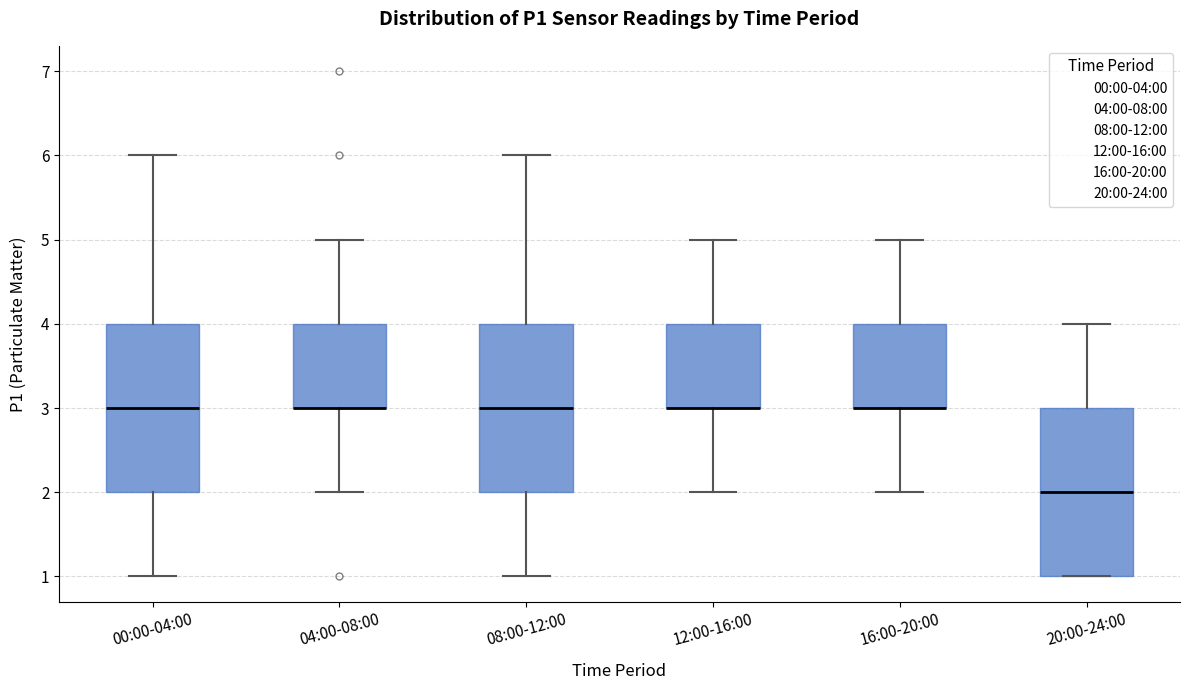

Reading left to right, read every box against the y-axis: the position of its median line, the range the box covers, and the ends of its whiskers. The values are not printed on the chart, so give them approximately, as read against the axis.

00:00-04:00: median 3, box 2 to 4, whiskers 1 to 6
04:00-08:00: median 3 (drawn on the box's lower edge), box 3 to 4, whiskers 2 to 5
08:00-12:00: median 3, box 2 to 4, whiskers 1 to 6
12:00-16:00: median 3 (drawn on the box's lower edge), box 3 to 4, whiskers 2 to 5
16:00-20:00: median 3 (drawn on the box's lower edge), box 3 to 4, whiskers 2 to 5
20:00-24:00: median 2, box 1 to 3, whiskers 1 to 4